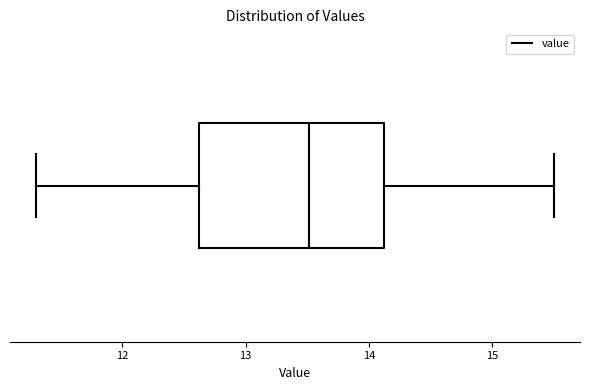

Where does the median line of the box sit on the x-axis? The values are not printed on the chart, so give them approximately, as read against the axis.

13.5